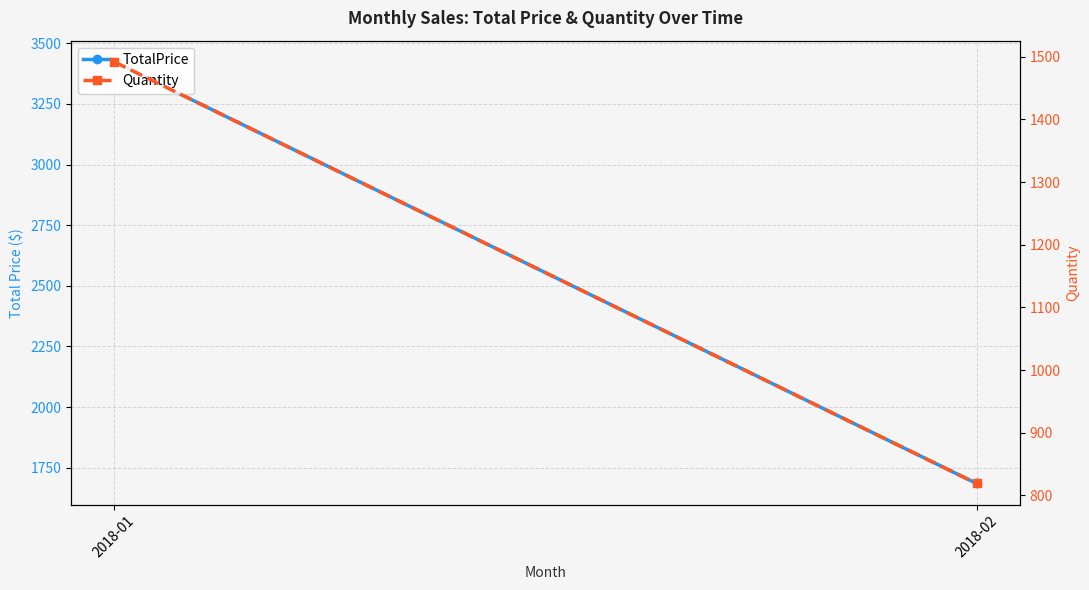

Rank the categories by Quantity value from highest to lowest.

2018-01, 2018-02